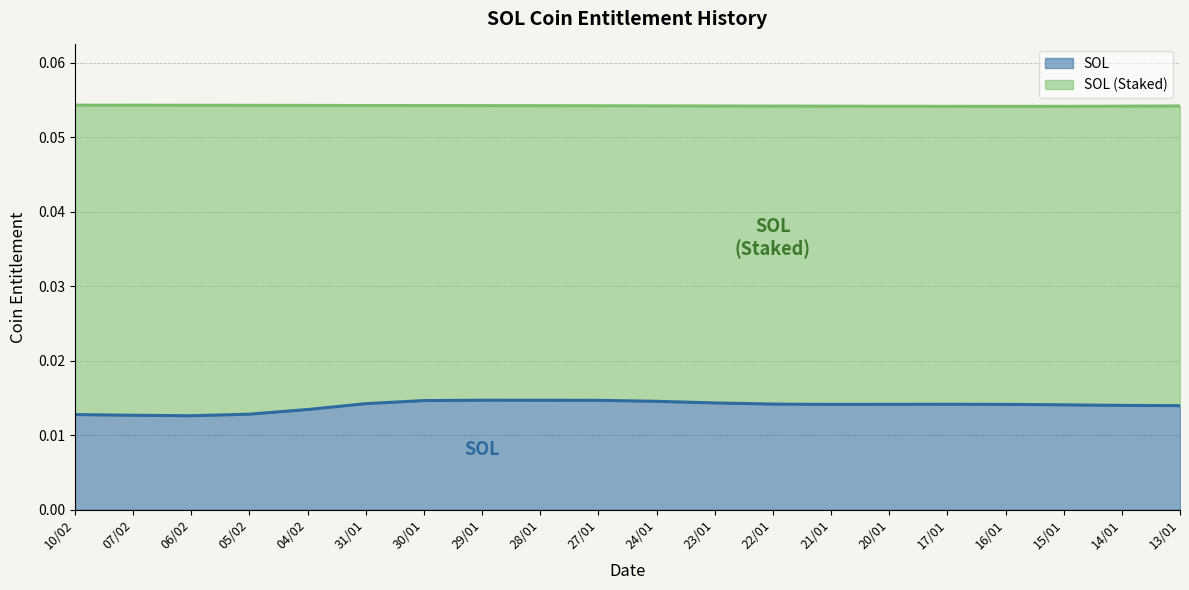

At 3, list the series in order from largest to smallest.

SOL_staked_entitlement, SOL_entitlement